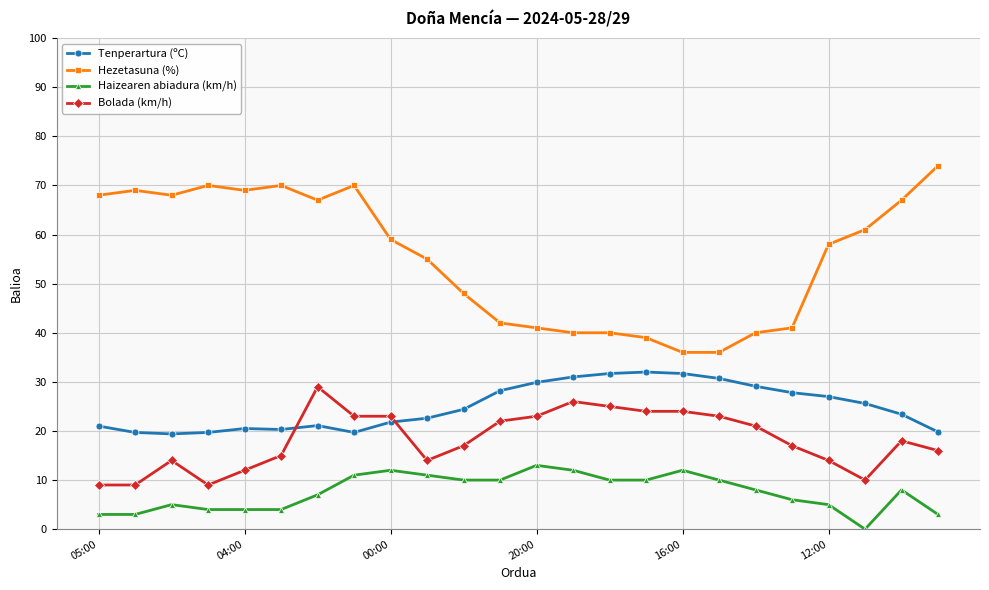

What is the average value of the Tenperartura (ºC) series?

24.9